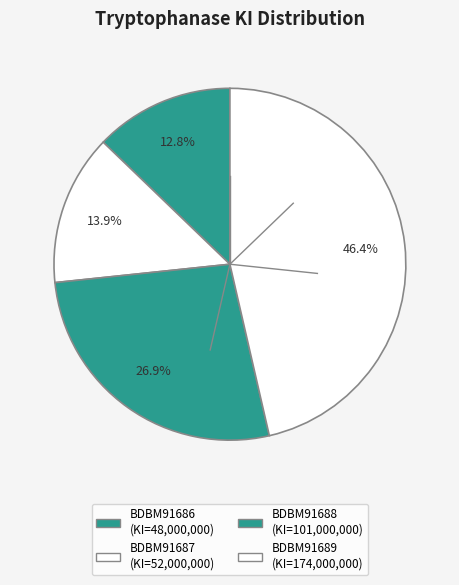

Rank the categories by value from lowest to highest.

BDBM91686, BDBM91687, BDBM91688, BDBM91689